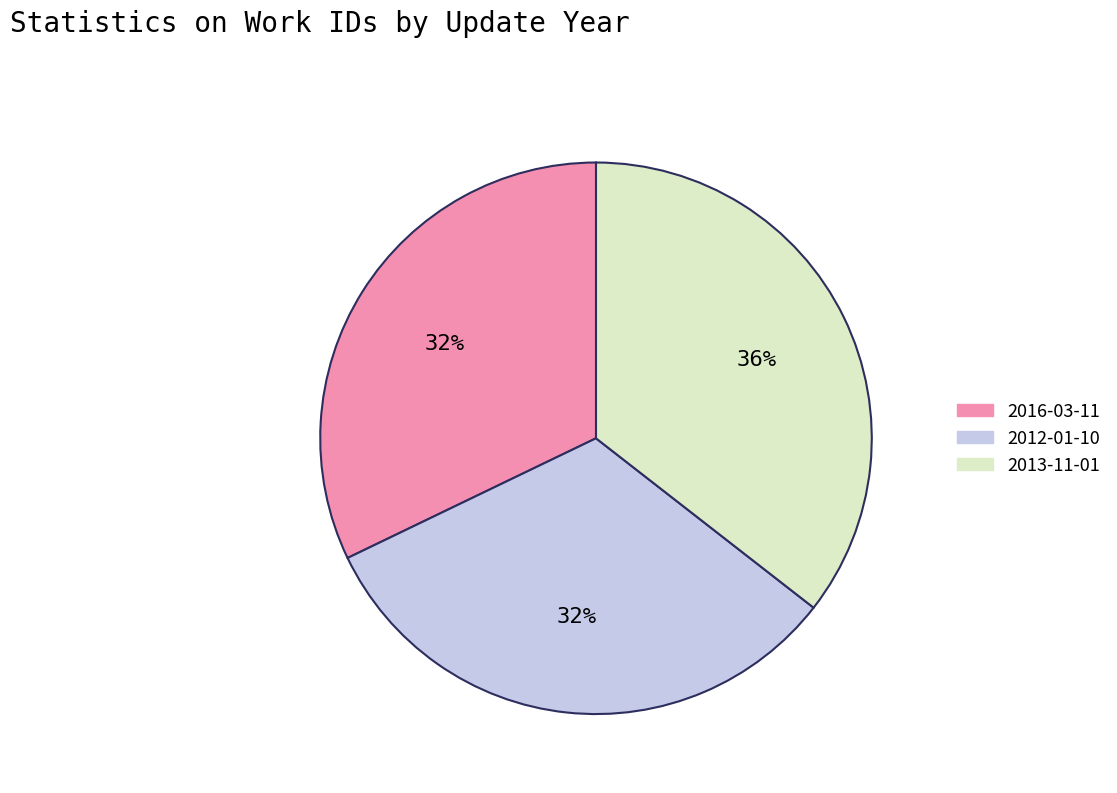

The 2016-03-11 slice represents 32% of the pie. True or false?

True